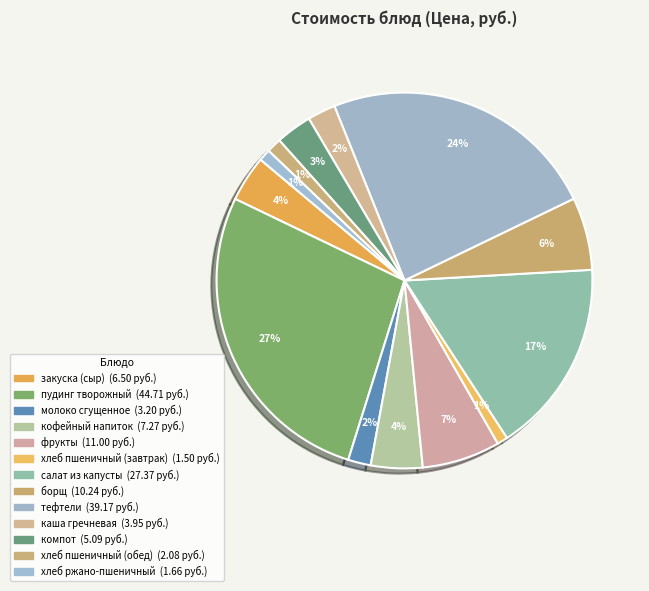

The компот slice represents 17% of the pie. True or false?

False